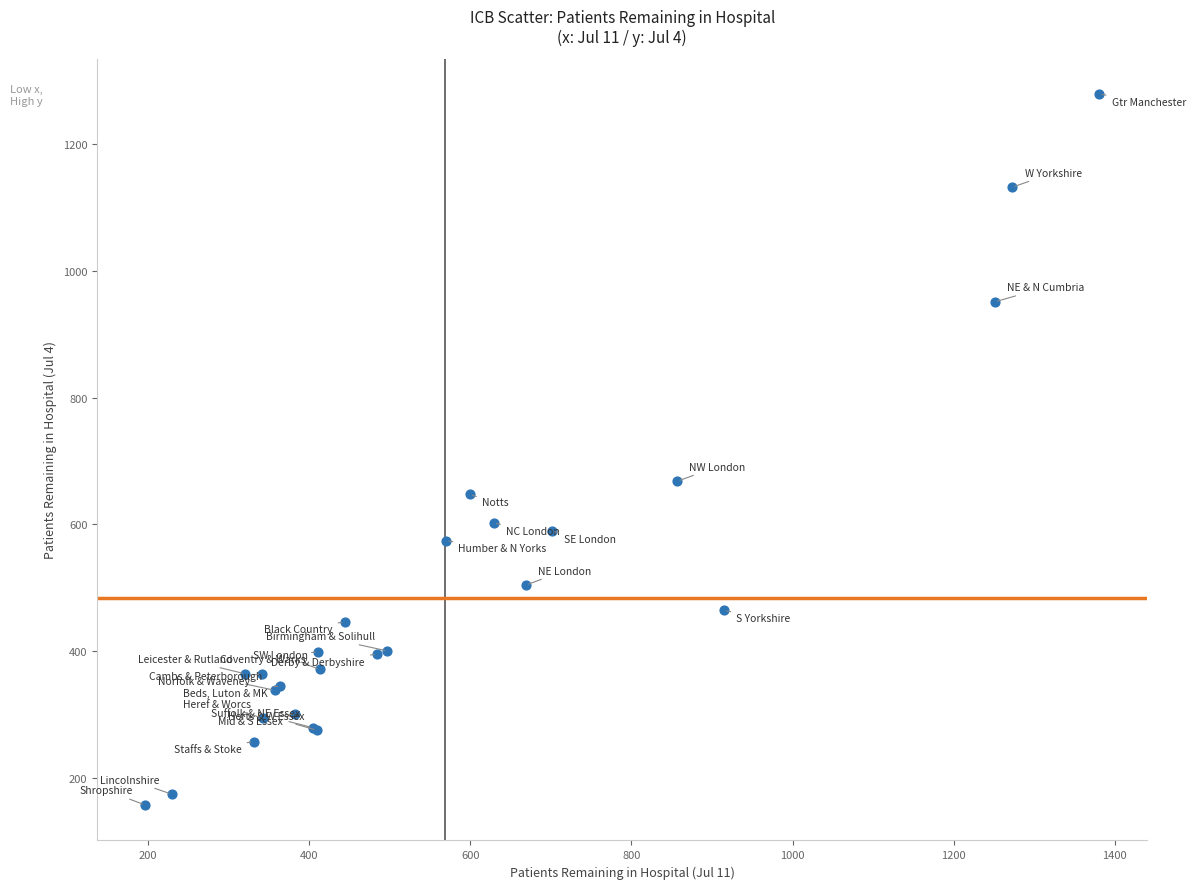

What Y value in the scatter plot is closest to 718?

668